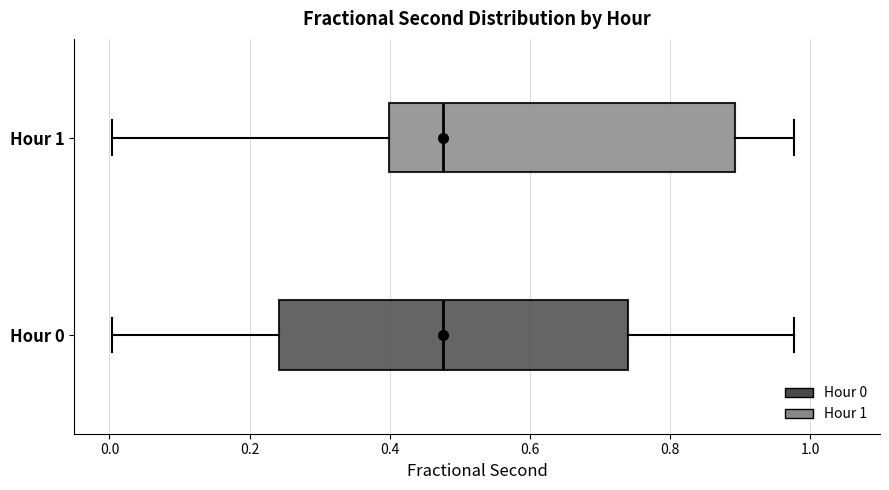

Where does the right whisker of the box for Hour 1 end on the x-axis? The values are not printed on the chart, so give them approximately, as read against the axis.

0.98